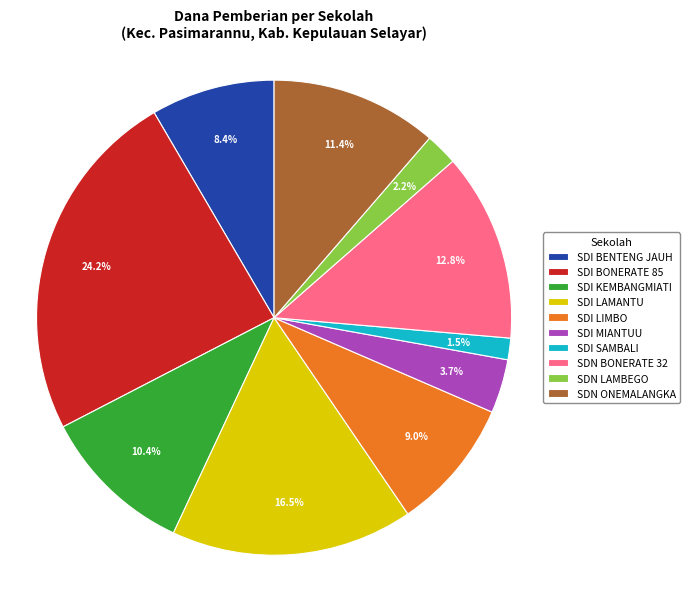

To the nearest percent, what percentage of the pie is SDN ONEMALANGKA?

11%